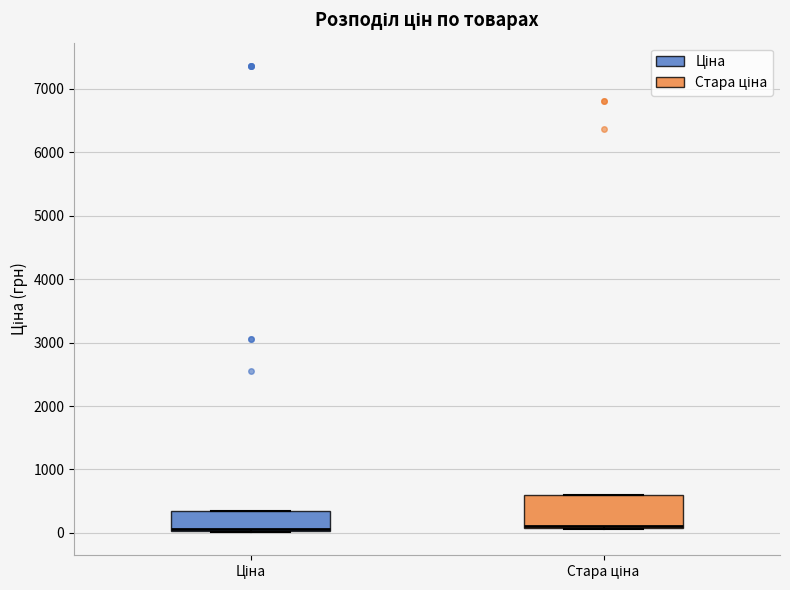

Which box is the tallest, from its lower edge to its upper edge?

Стара ціна